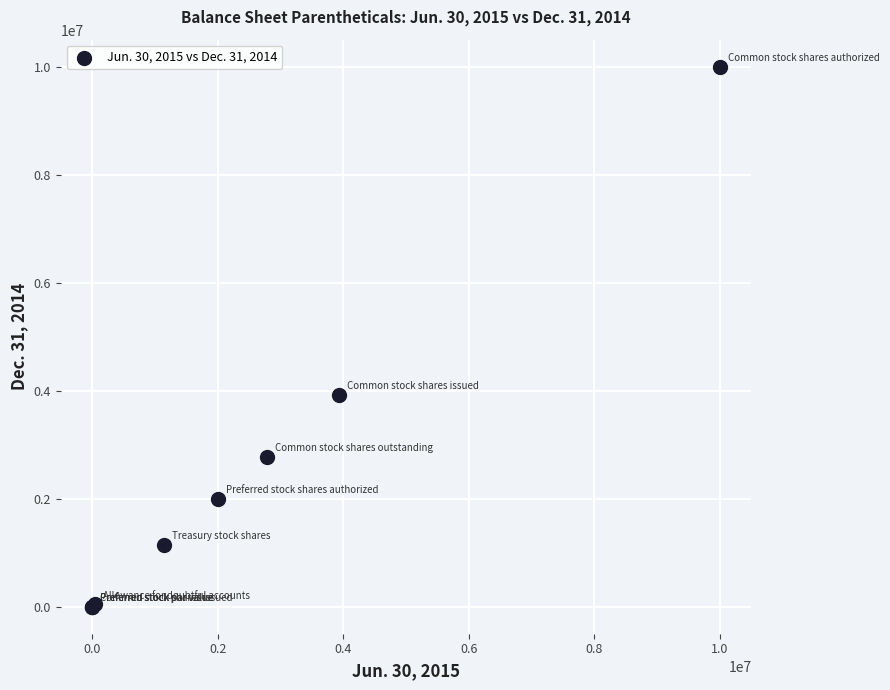

What Y value in the scatter plot is closest to 5000000?

3926491.0